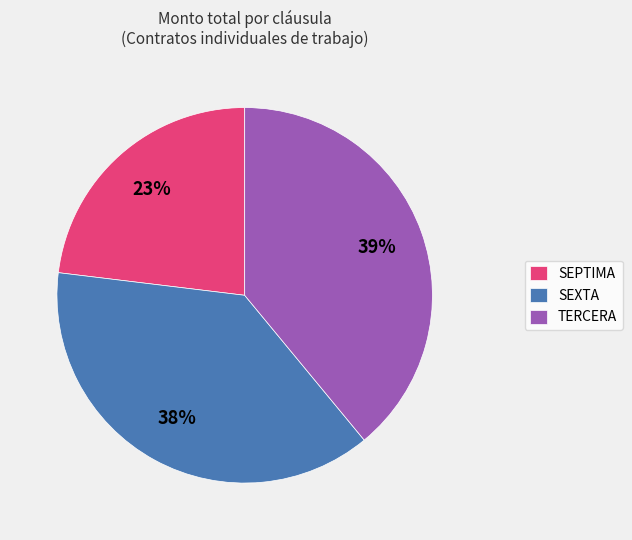

The SEXTA slice represents 32% of the pie. True or false?

False